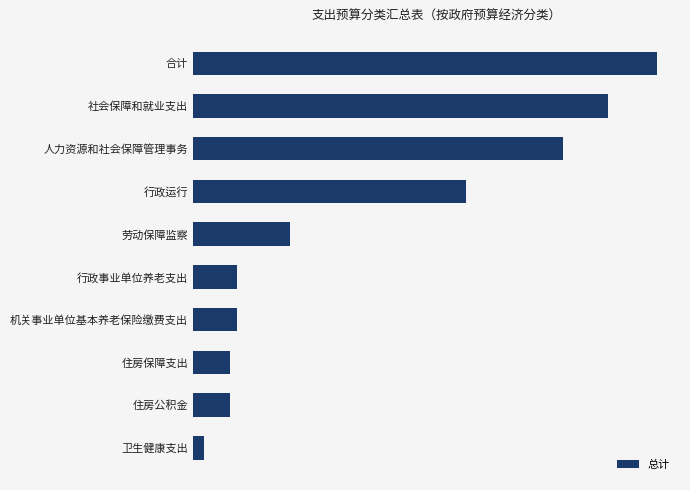

Are the bars horizontal?

Yes